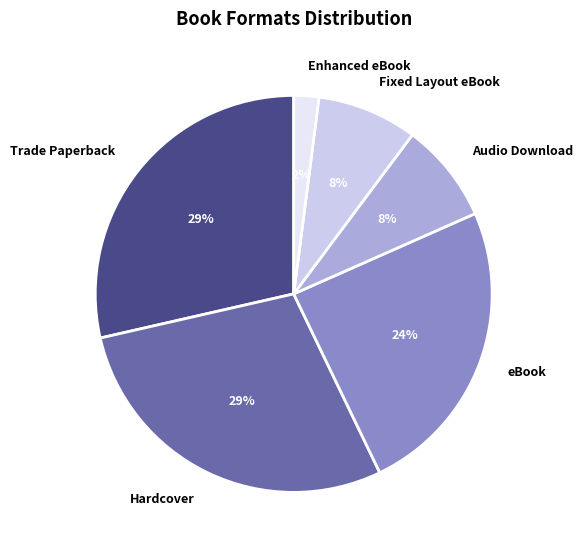

Does Hardcover represent more than half of the total?

No